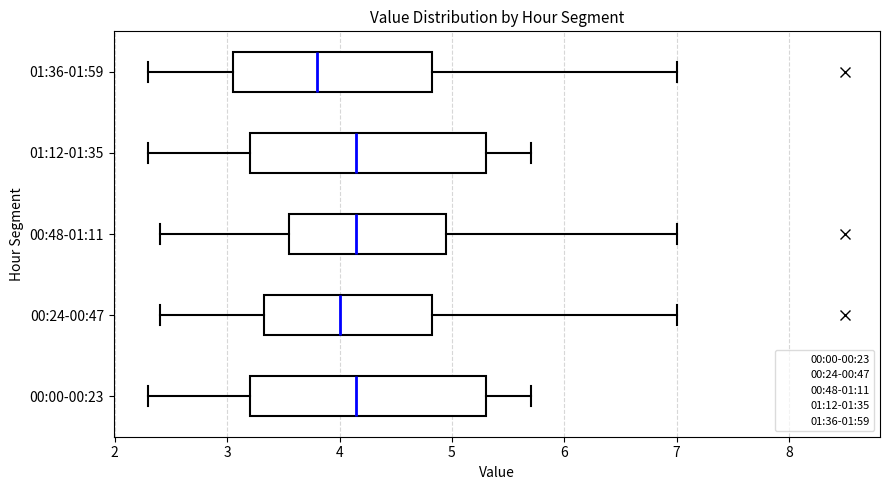

Which box has the furthest to the left median line?

01:36-01:59